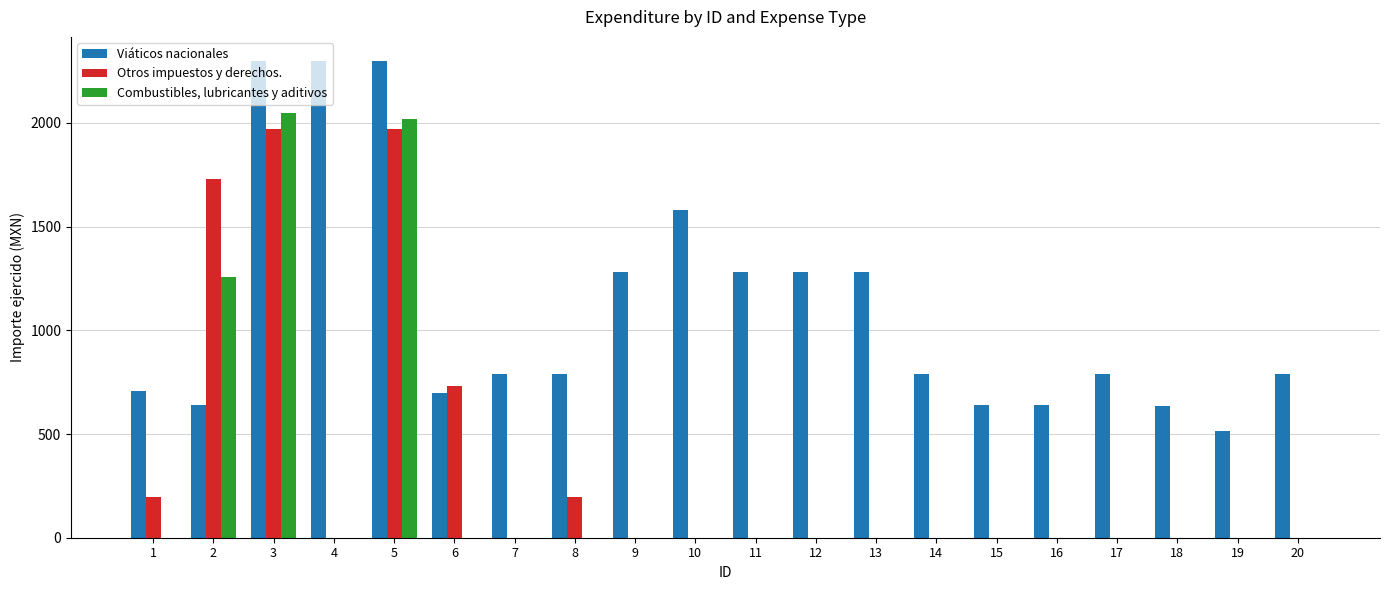

What is the total value across all series at 19?

513.5